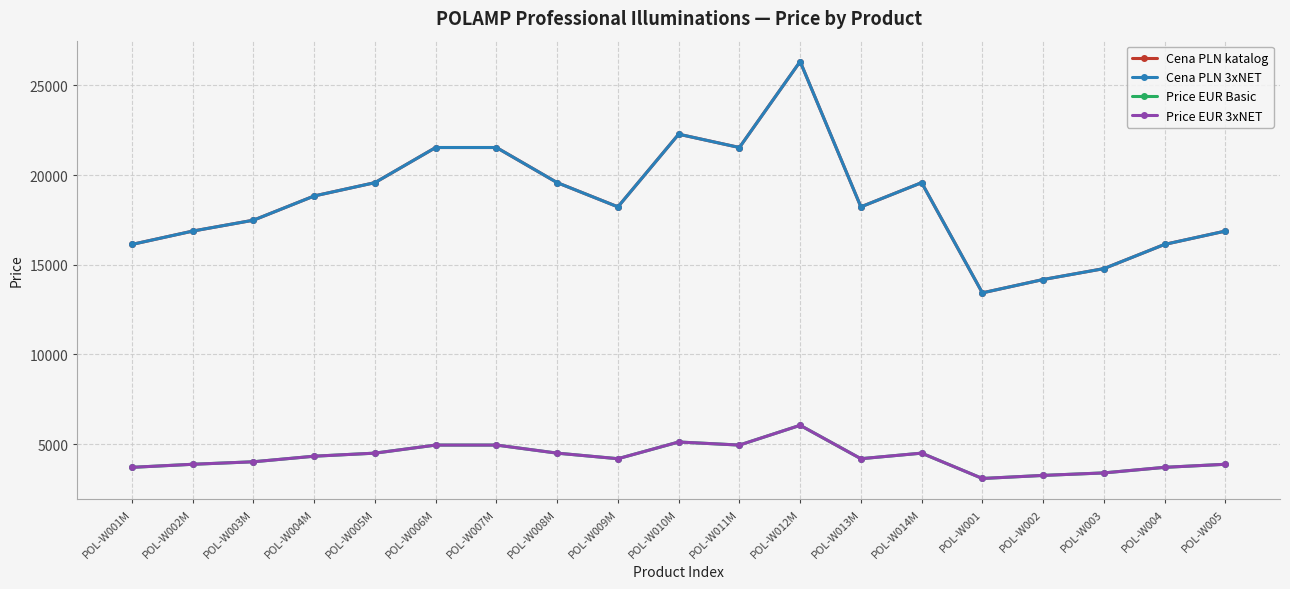

What is the difference between the highest and lowest values at POL-W011M?

16582.5